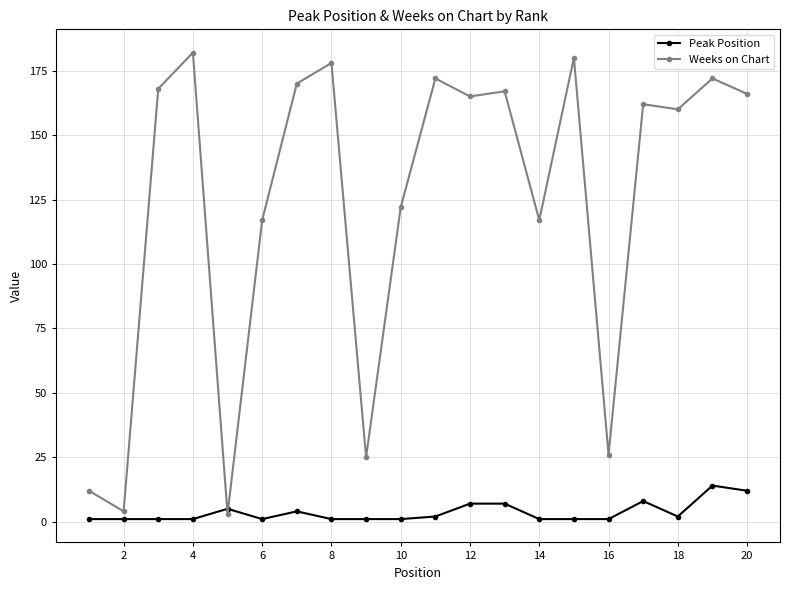

List the series in order of their peak value, lowest first.

Peak Position, Weeks on Chart